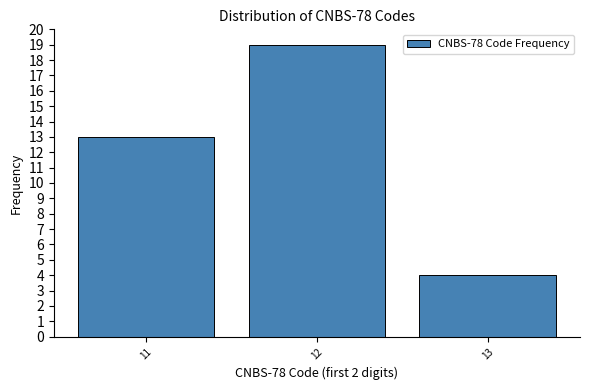

Reading right to left, what are all the values shown in this chart?

13=4	12=19	11=13